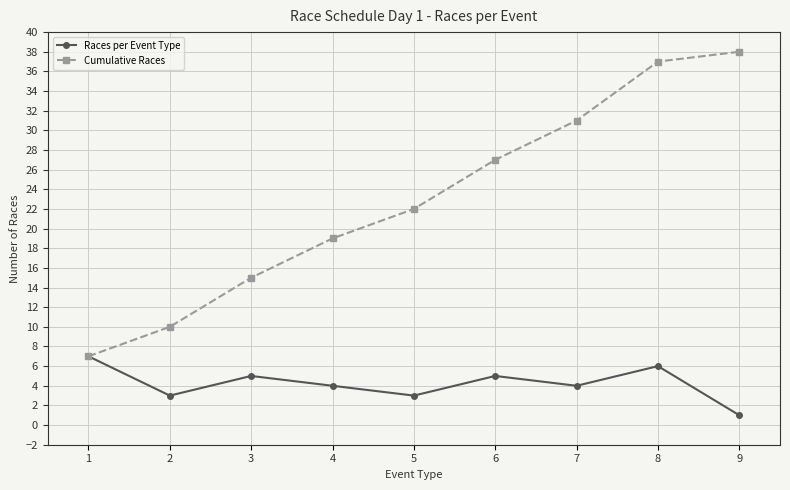

What are all the series names shown in the legend?

Races per Event Type, Cumulative Races